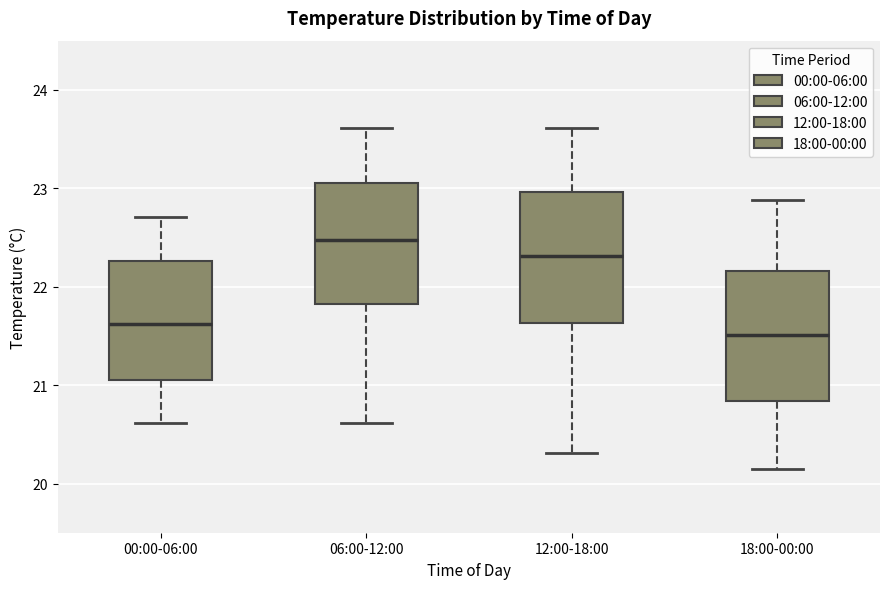

Reading left to right, transcribe this box plot: for each box, give where its median line is, the range the box spans, and where its two whiskers end, as read against the y-axis. The values are not printed on the chart, so give them approximately, as read against the axis.

00:00-06:00: median 21.6, box 21.1 to 22.3, whiskers 20.6 to 22.7
06:00-12:00: median 22.5, box 21.8 to 23.1, whiskers 20.6 to 23.6
12:00-18:00: median 22.3, box 21.6 to 23.0, whiskers 20.3 to 23.6
18:00-00:00: median 21.5, box 20.8 to 22.2, whiskers 20.2 to 22.9